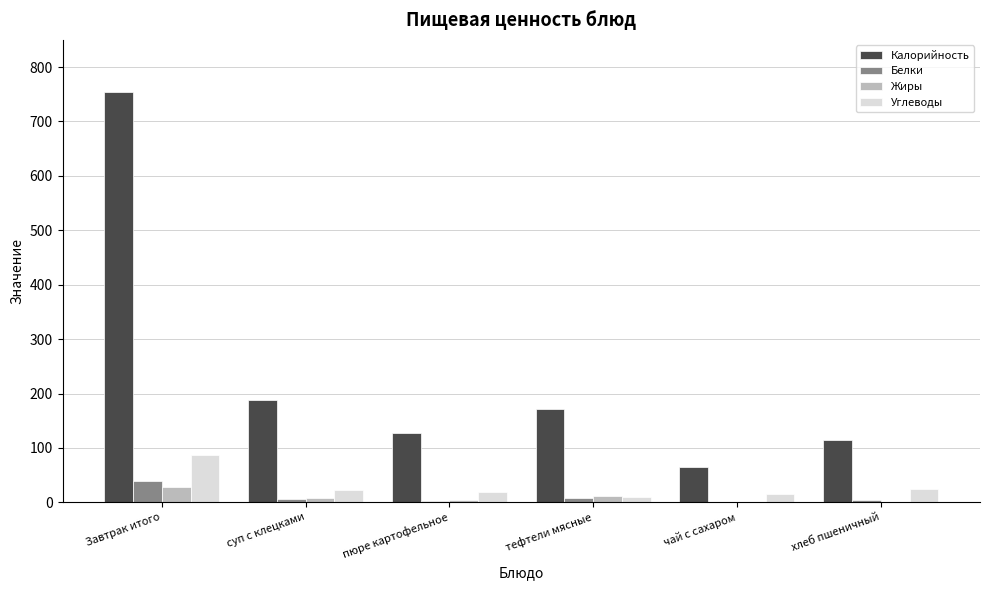

At which category is the sum across all series the highest?

Завтрак итого